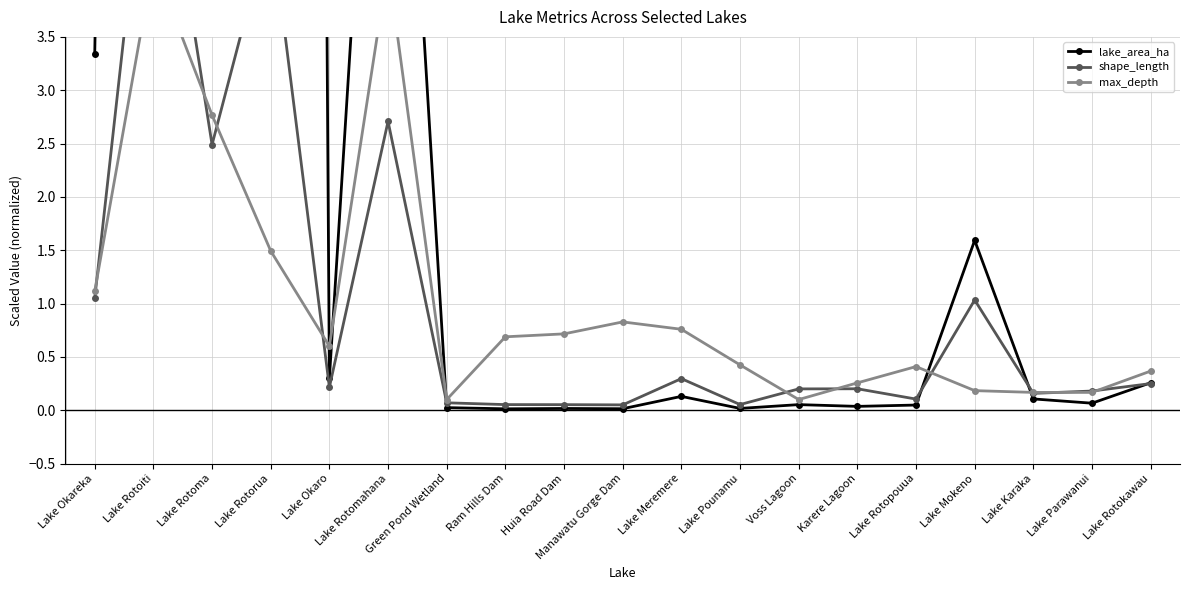

Reading left to right, list all the values displayed in this chart.

lake_area_ha: 3.3	33.7	11.1	80.5	0.3	9.0	0.0	0.0	0.0	0.0	0.1	0.0	0.1	0.0	0.0	1.6	0.1	0.1	0.3
shape_length: 1.0	6.0	2.5	4.6	0.2	2.7	0.1	0.1	0.1	0.0	0.3	0.1	0.2	0.2	0.1	1.0	0.2	0.2	0.2
max_depth: 1.1	4.2	2.8	1.5	0.6	4.2	0.1	0.7	0.7	0.8	0.8	0.4	0.1	0.3	0.4	0.2	0.2	0.2	0.4